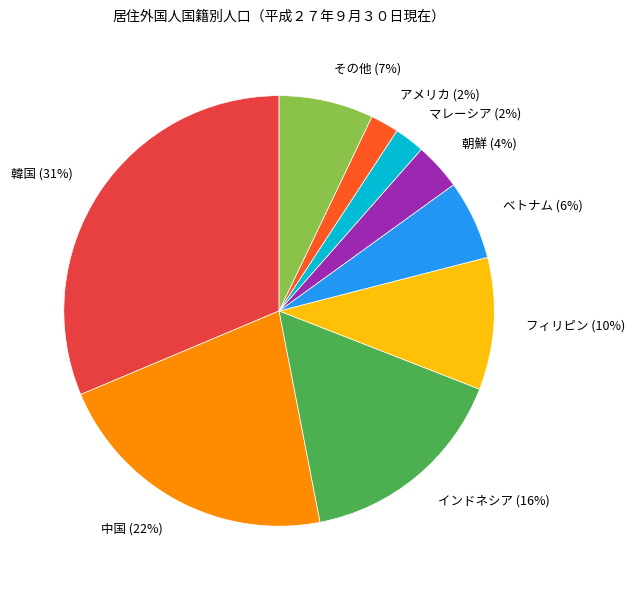

To the nearest percent, what is the average slice percentage?

11%